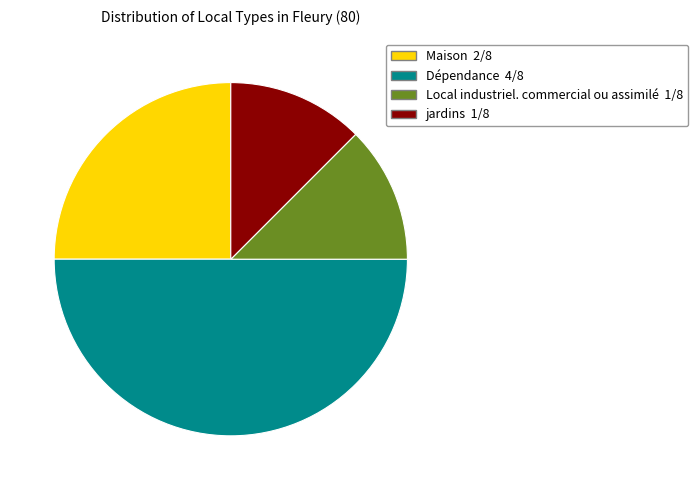

Between Dépendance and Local industriel. commercial ou assimilé, which is larger?

Dépendance